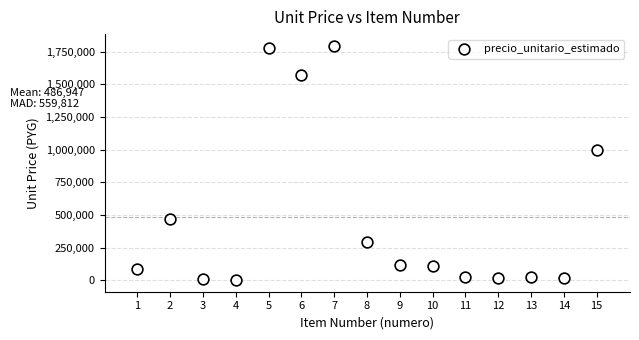

What is the range of X values (max minus min)?

14